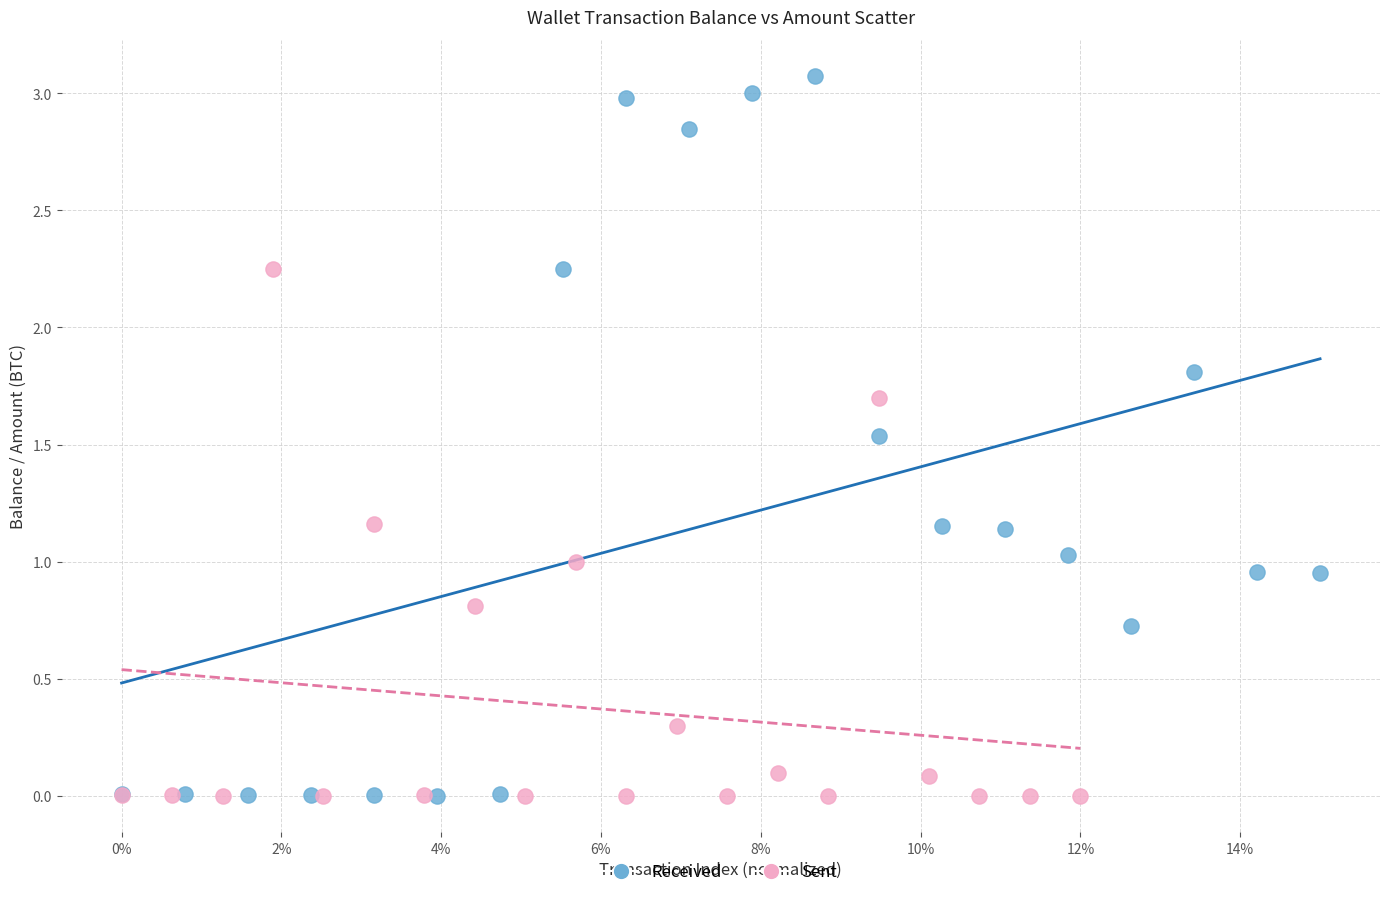

Which series reaches the maximum Y coordinate?

Received